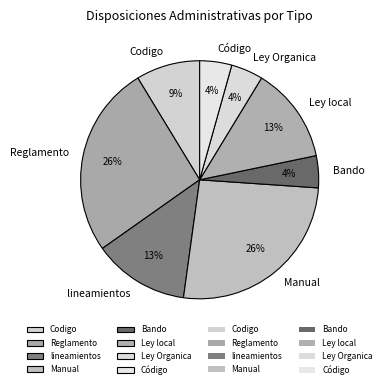

Does Reglamento represent more than half of the total?

No